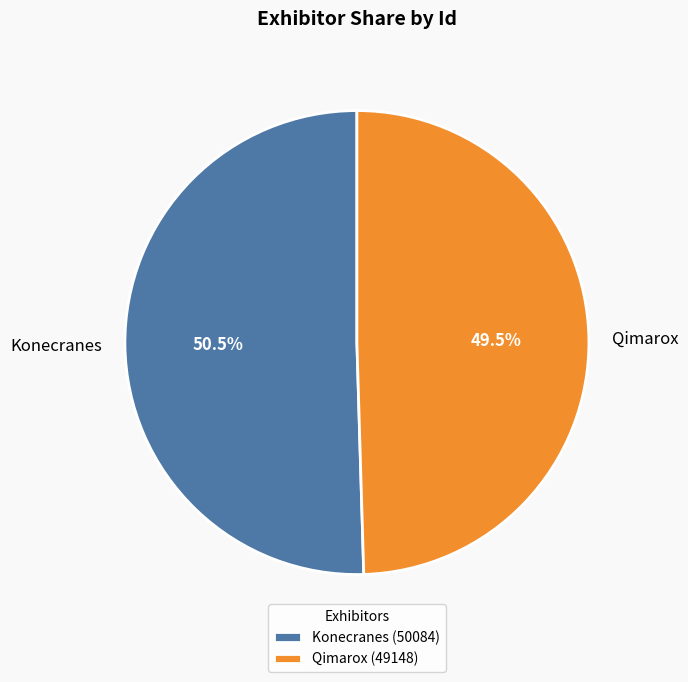

Does Qimarox represent more than half of the total?

No